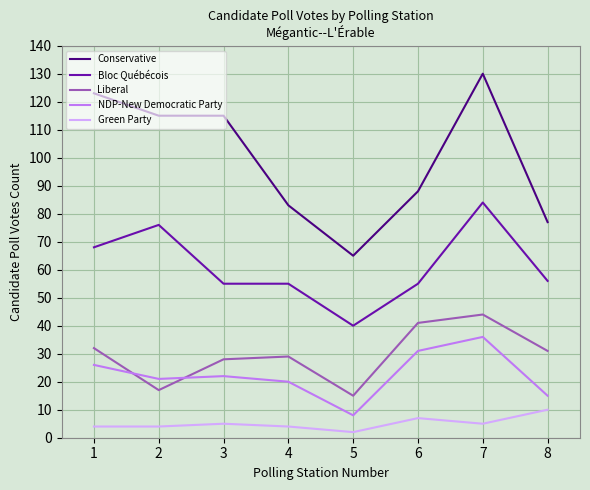

How many lines are shown in the chart?

5